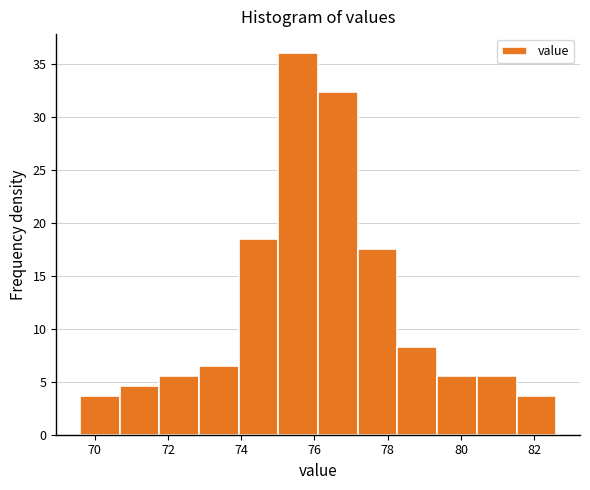

What is the height of the bar covering 71.8 to 72.8 on the x-axis? Neither the bar edges nor the heights are printed on the chart, so give them approximately, as read against the axes.

5.5